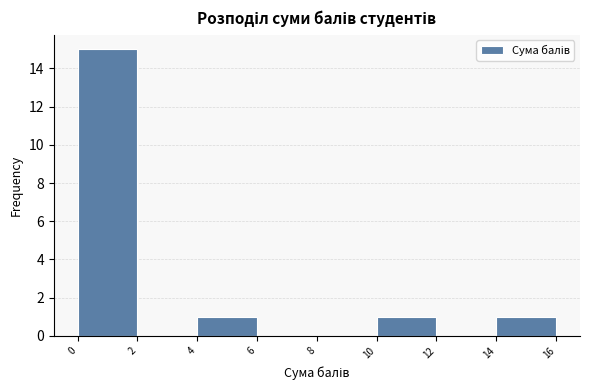

What is the height of the bar covering 14 to 16 on the x-axis? The values are not printed on the chart, so give them approximately, as read against the axis.

1